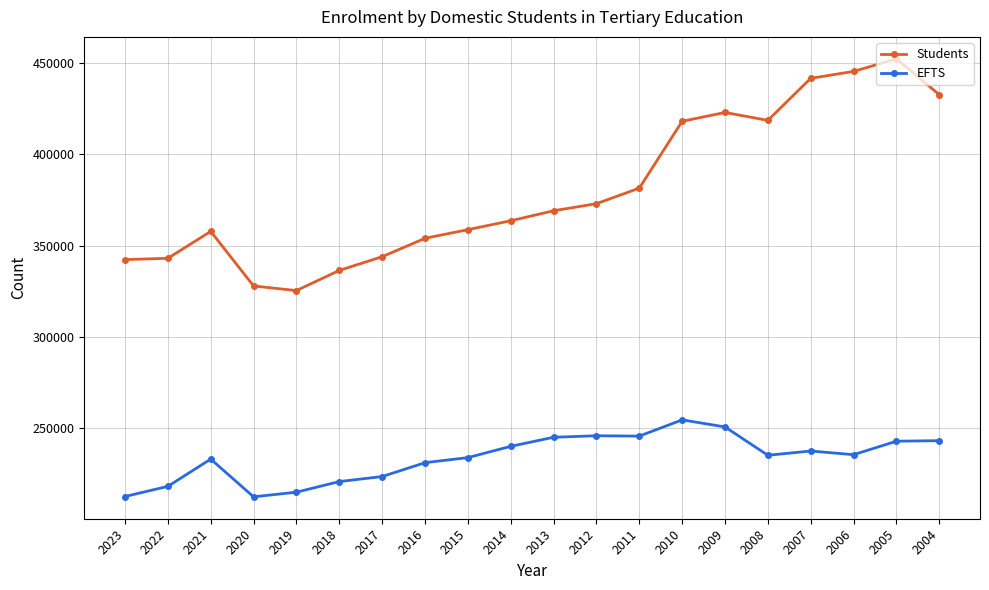

How many interior local peaks does the Students series have?

3